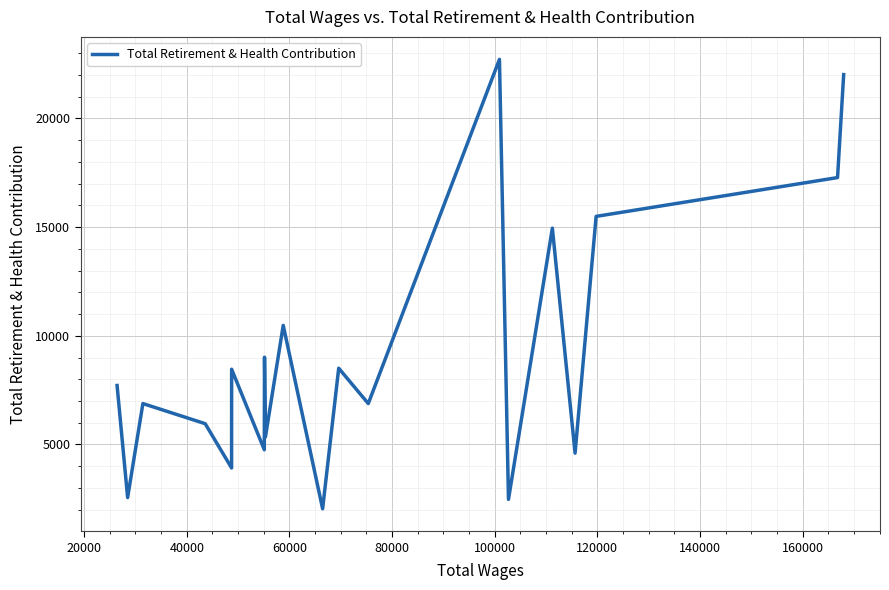

What is the difference between the maximum and minimum values?

20670